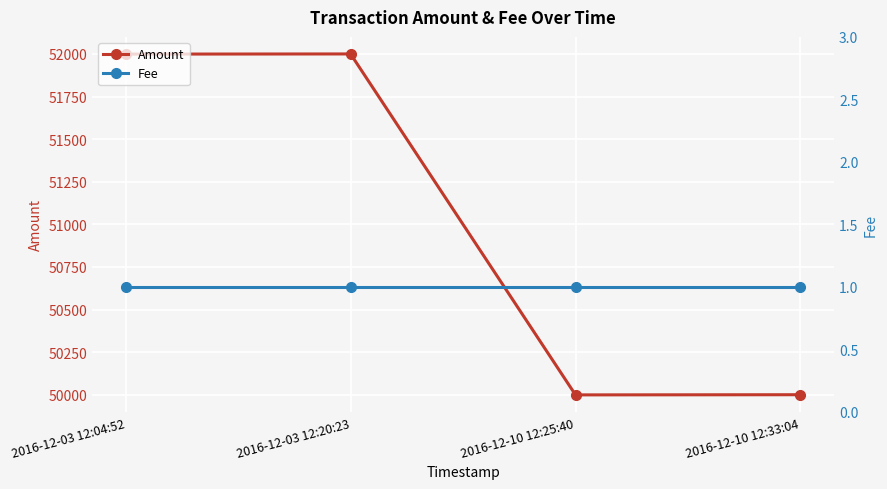

Which series has the largest range (max minus min)?

Amount